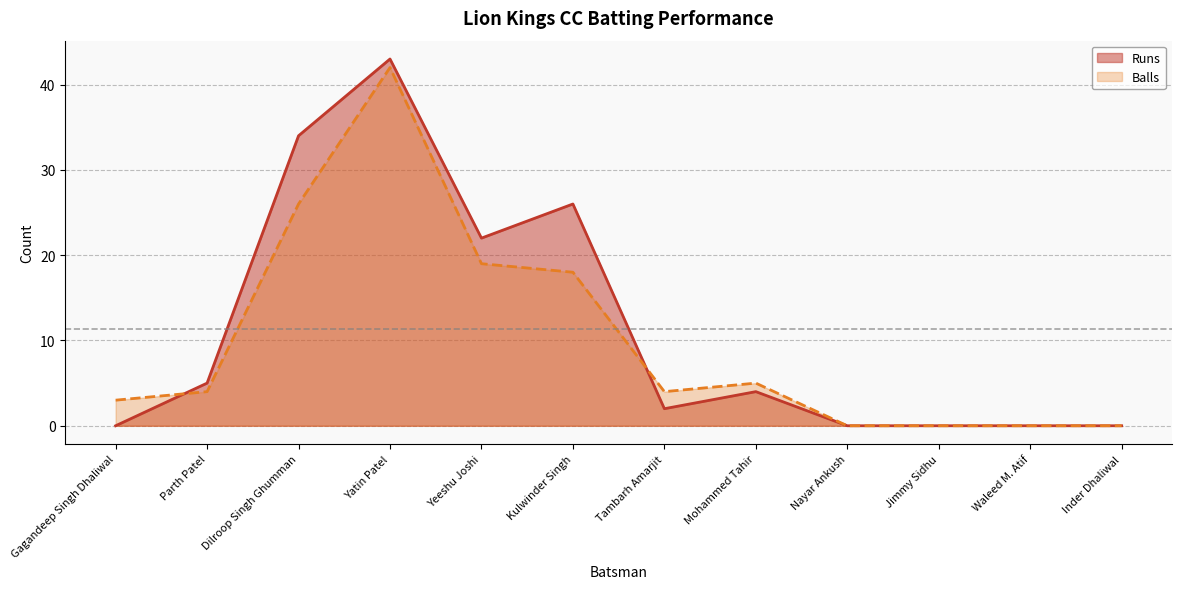

Between which two adjacent categories do Runs and Balls first intersect?

Gagandeep Singh Dhaliwal and Parth Patel